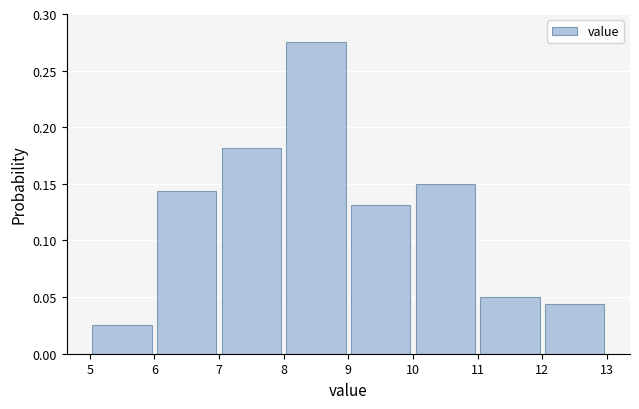

Reading left to right, transcribe this chart: for each bar, give the range it covers on the x-axis and its height. The values are not printed on the chart, so give them approximately, as read against the axis.

5 to 6: 0.025
6 to 7: 0.145
7 to 8: 0.180
8 to 9: 0.275
9 to 10: 0.130
10 to 11: 0.150
11 to 12: 0.050
12 to 13: 0.045